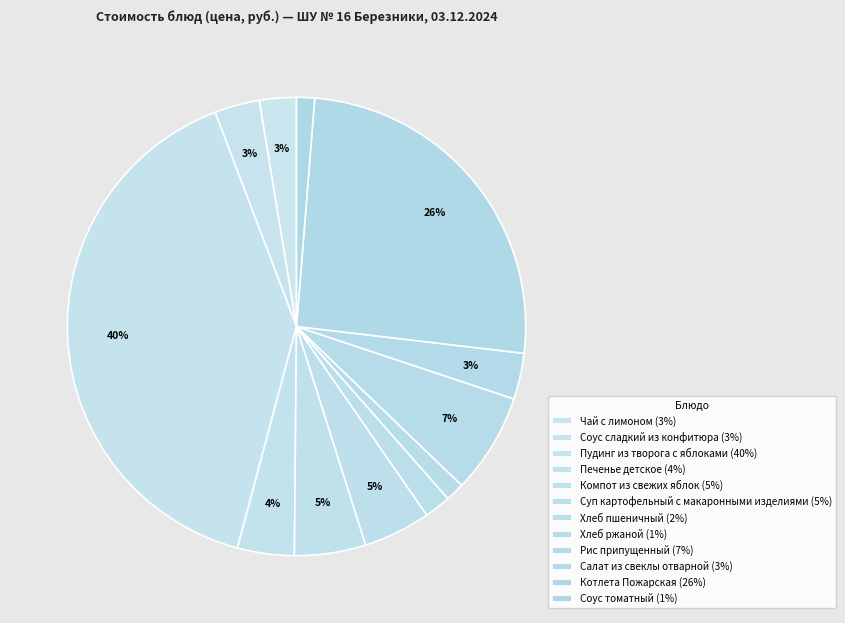

Which slice is the smallest?

Соус томатный